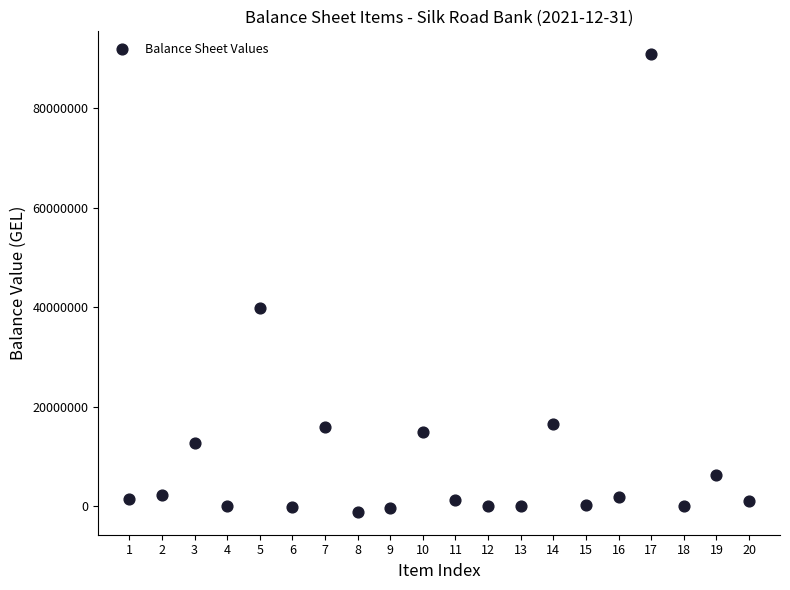

What is the range of X values (max minus min)?

19.0